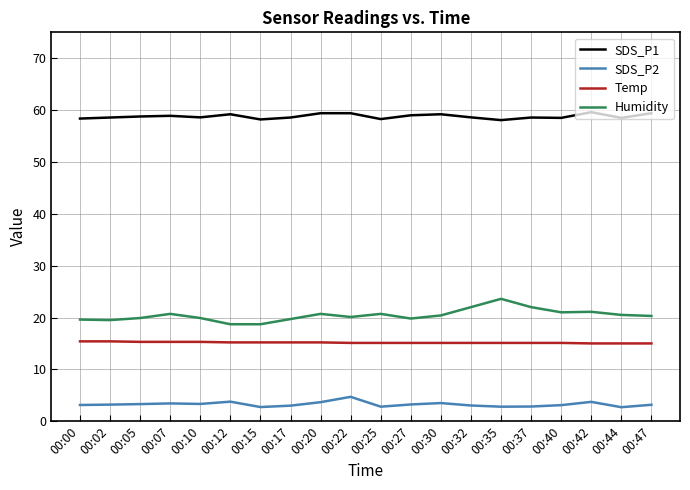

What is the difference between the SDS_P1 values at 00:25 and 00:05?

0.5